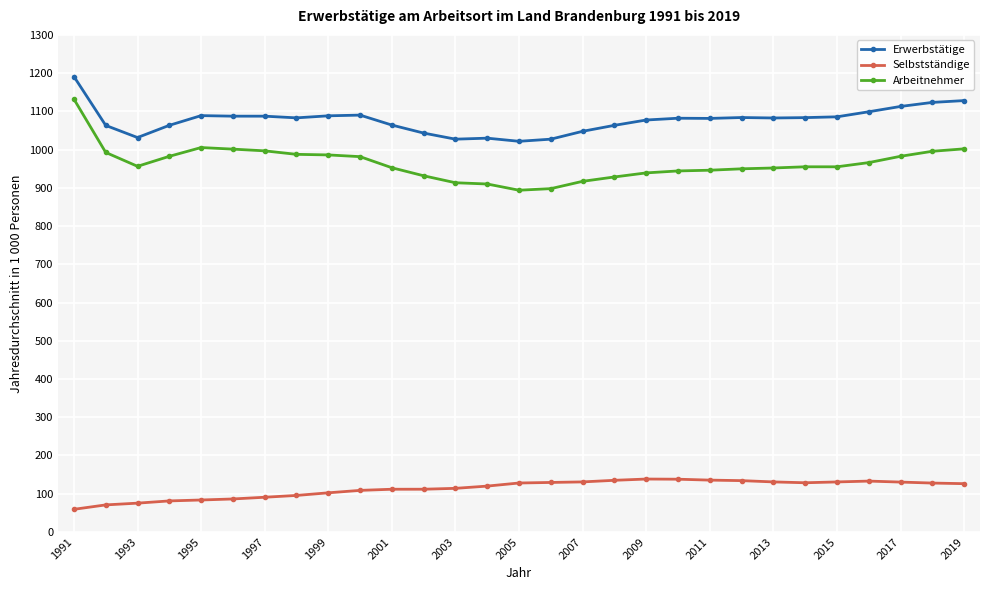

How many data points does each series have?

29